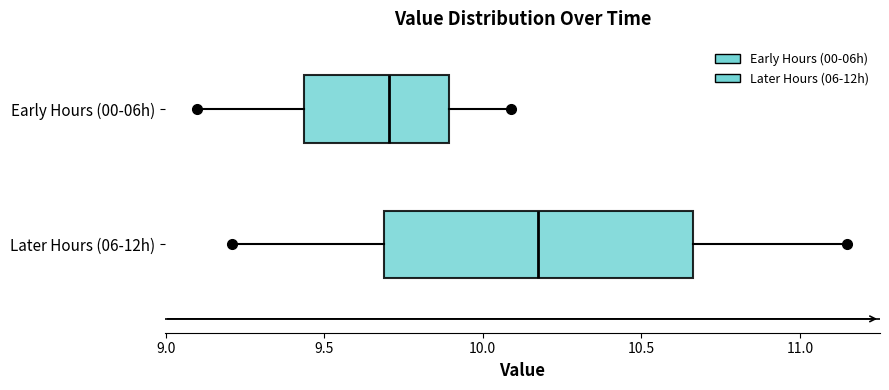

Comparing the boxes themselves (not the whiskers), which one is the widest?

Later Hours (06-12h)